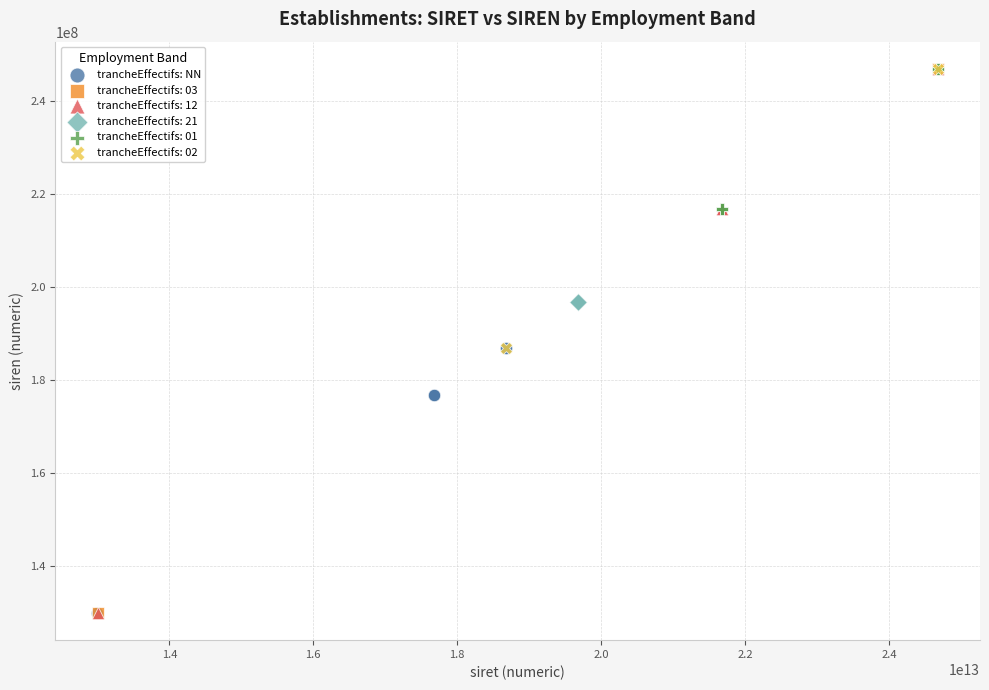

What are all the series names shown in the legend?

trancheEffectifs: NN, trancheEffectifs: 03, trancheEffectifs: 12, trancheEffectifs: 21, trancheEffectifs: 01, trancheEffectifs: 02